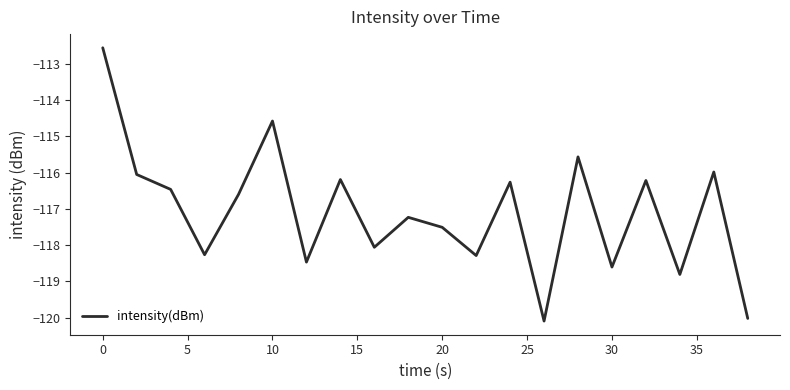

What is the smallest value displayed?

-120.1